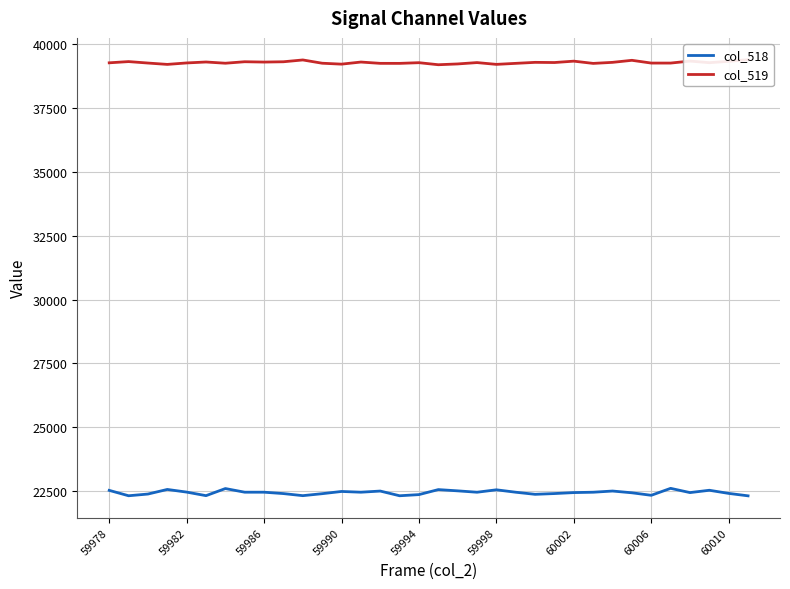

The col_518 series shows 39212 at 59986. True or false?

False